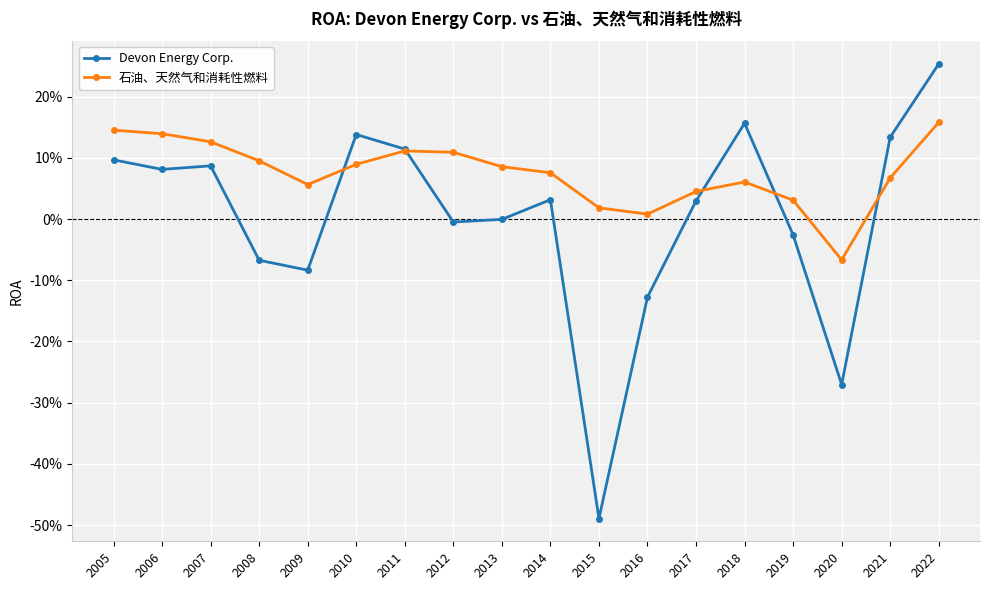

Where is the first local minimum for 石油、天然气和消耗性燃料?

2009